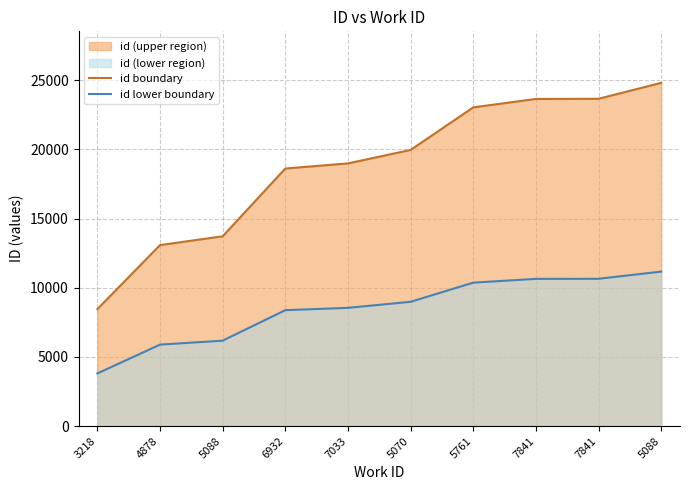

Reading left to right, extract all data points from this chart.

id boundary: 3218=8455.0	4878=13082.0	5088=13720.0	6932=18617.0	7033=18988.0	5070=19961.0	5761=23038.0	7841=23648.0	7841=23659.0	5088=24813.0
id lower boundary: 3218=3804.8	4878=5886.9	5088=6174.0	6932=8377.6	7033=8544.6	5070=8982.5	5761=10367.1	7841=10641.6	7841=10646.6	5088=11165.9